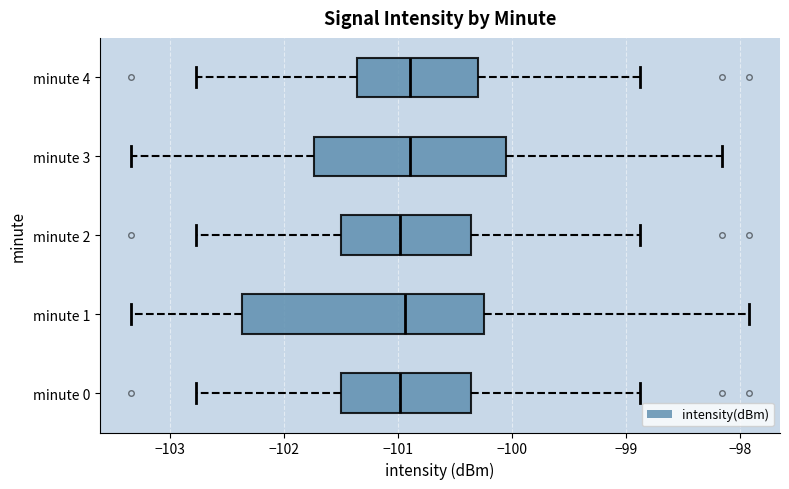

Reading bottom to top, transcribe this box plot: for each box, give where its median line is, the range the box spans, and where its two whiskers end, as read against the x-axis. The values are not printed on the chart, so give them approximately, as read against the axis.

minute 0: median -101.0, box -101.5 to -100.4, whiskers -102.8 to -98.9
minute 1: median -100.9, box -102.4 to -100.2, whiskers -103.3 to -97.9
minute 2: median -101.0, box -101.5 to -100.4, whiskers -102.8 to -98.9
minute 3: median -100.9, box -101.7 to -100.1, whiskers -103.3 to -98.2
minute 4: median -100.9, box -101.4 to -100.3, whiskers -102.8 to -98.9